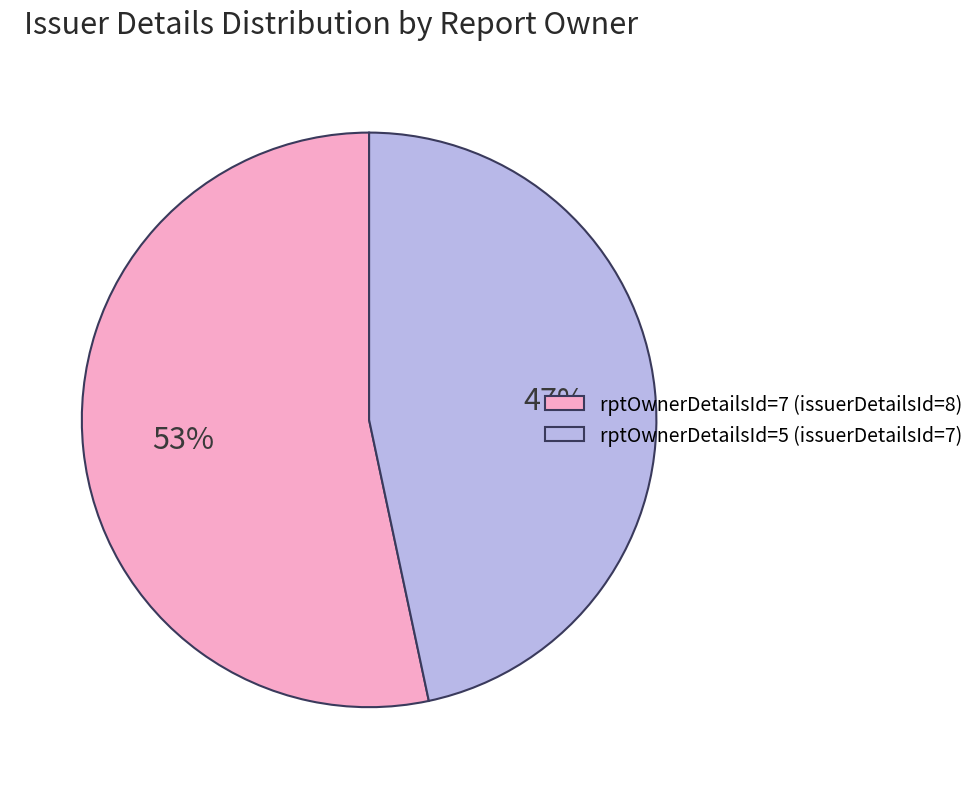

Do rptOwnerDetailsId=7 (issuerDetailsId=8) and rptOwnerDetailsId=5 (issuerDetailsId=7) together represent more than half of the pie?

Yes